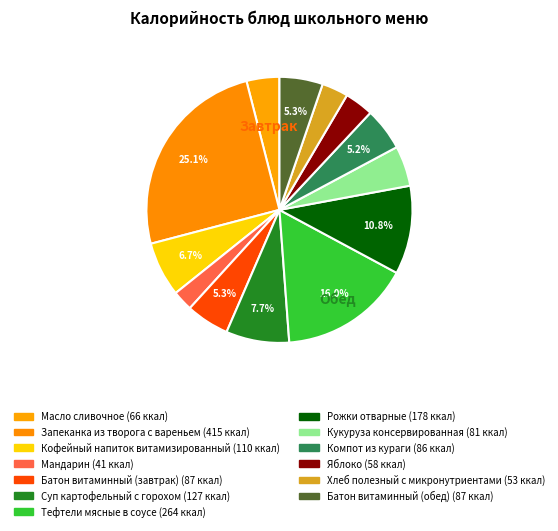

How many slices are in this pie chart?

13